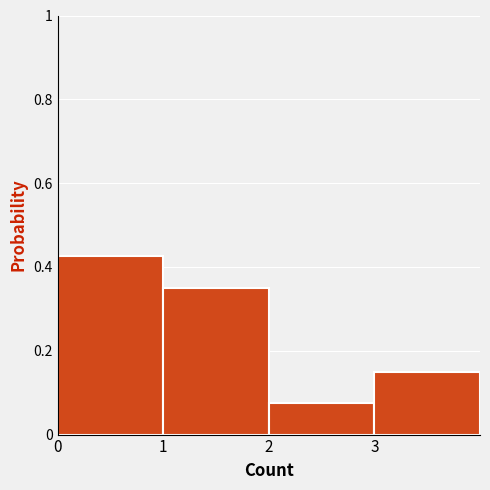

Which range on the x-axis has the tallest bar?

0 to 1